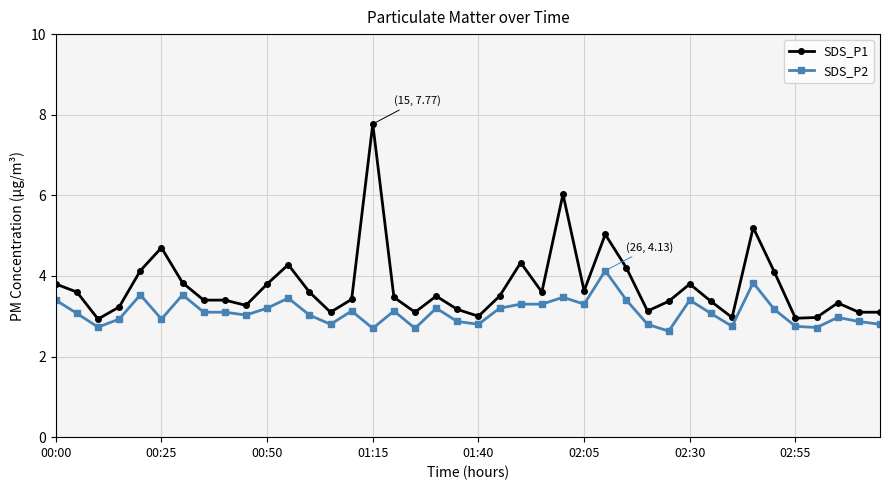

True or false: SDS_P1 has more than 2 interior local peaks.

True